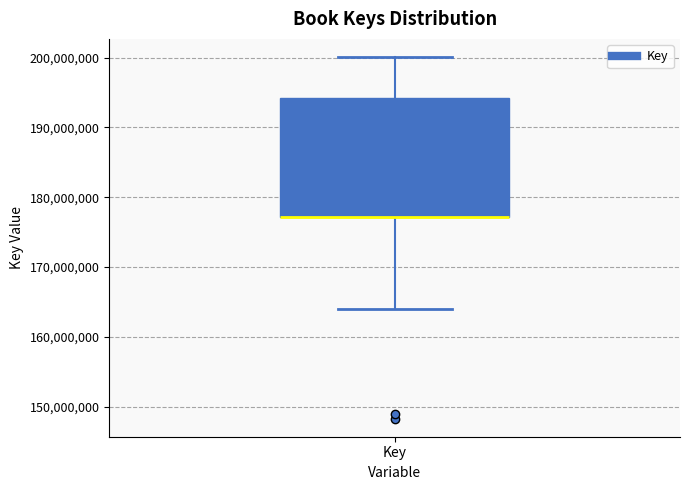

Transcribe this box plot: give where the median line is, the range the box spans, and where the two whiskers end, as read against the y-axis. The values are not printed on the chart, so give them approximately, as read against the axis.

median 177000000 (drawn on the box's lower edge), box 177000000 to 194000000, whiskers 164000000 to 200000000